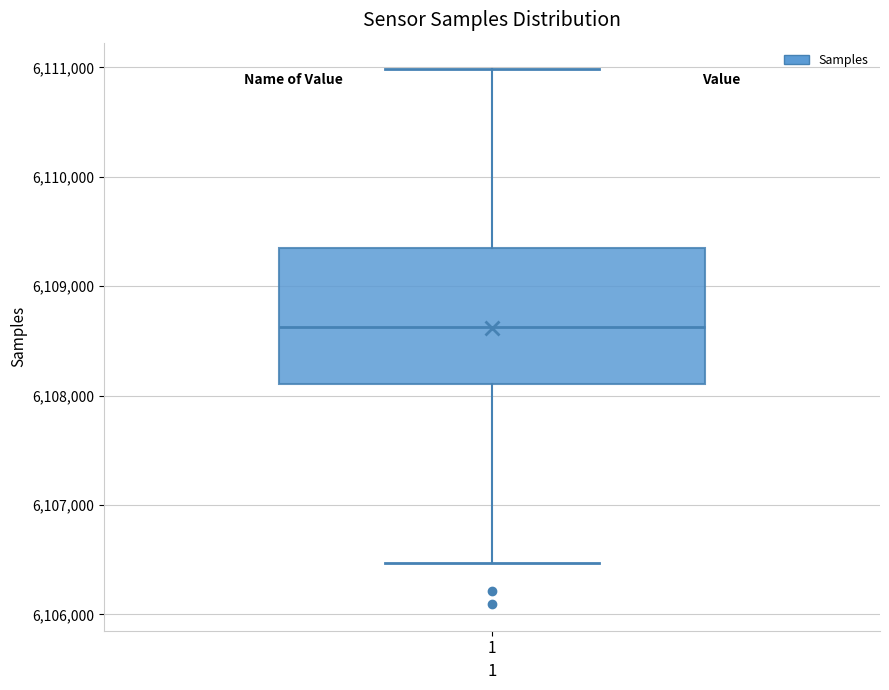

Transcribe this box plot: give where the median line is, the range the box spans, and where the two whiskers end, as read against the y-axis. The values are not printed on the chart, so give them approximately, as read against the axis.

median 6108600, box 6108100 to 6109300, whiskers 6106500 to 6111000